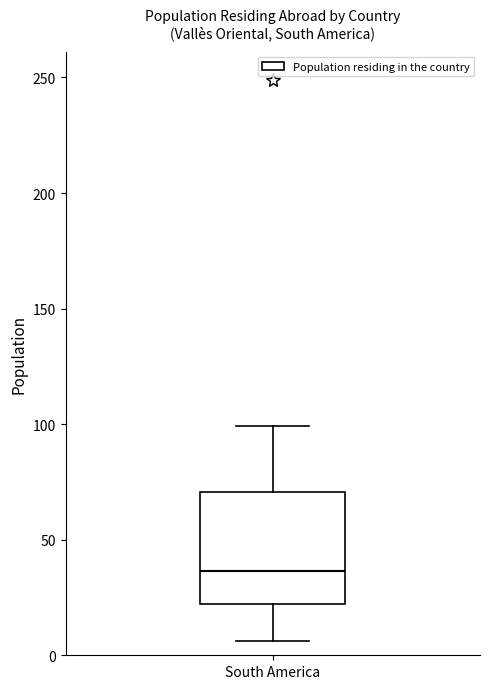

Transcribe this box plot: give where the median line is, the range the box spans, and where the two whiskers end, as read against the y-axis. The values are not printed on the chart, so give them approximately, as read against the axis.

median 35, box 20 to 70, whiskers 5 to 100